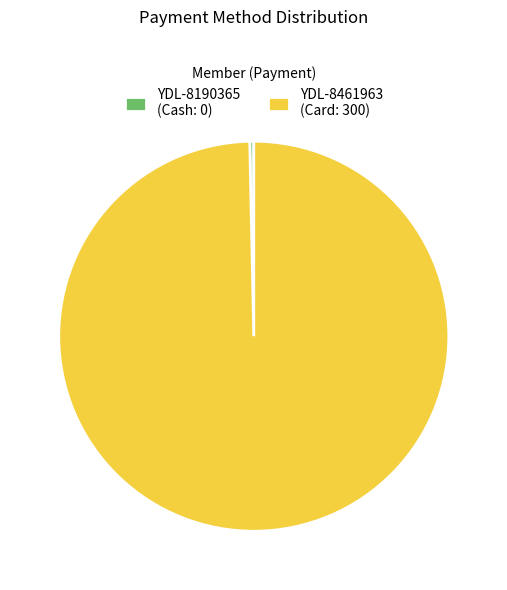

Is it true that YDL-8190365 (Cash: 0) is 0% of the pie?

True